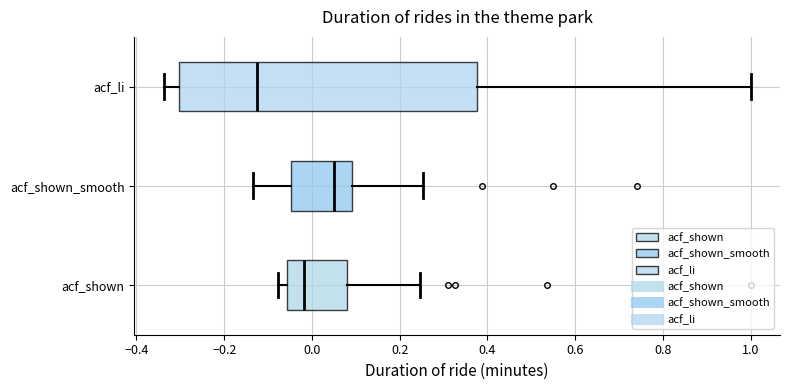

Reading bottom to top, read every box against the x-axis: the position of its median line, the range the box covers, and the ends of its whiskers. The values are not printed on the chart, so give them approximately, as read against the axis.

acf_shown: median -0.02, box -0.06 to 0.08, whiskers -0.08 to 0.24
acf_shown_smooth: median 0.06, box -0.04 to 0.10, whiskers -0.14 to 0.26
acf_li: median -0.12, box -0.30 to 0.38, whiskers -0.34 to 1.00